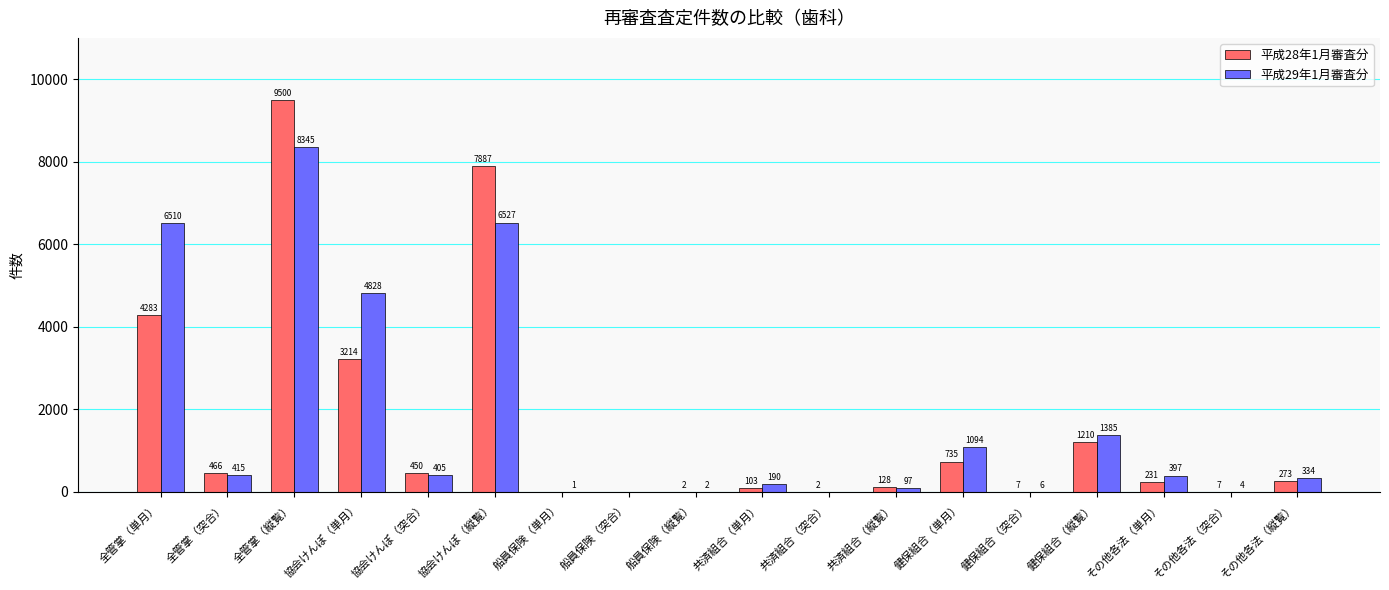

The value of 平成29年1月審査分 at 全管掌（突合） is 415. True or false?

True